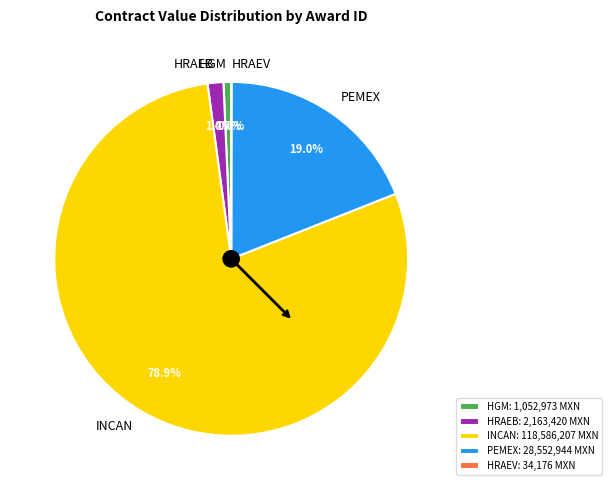

What is the ratio of the value at HGM to the value at HRAEB?

0.5